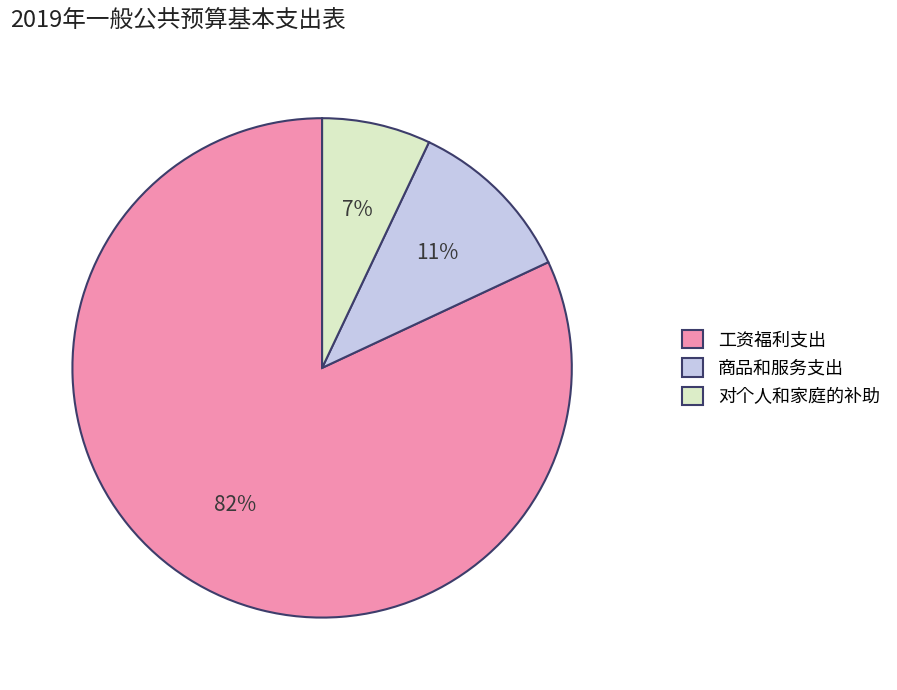

Does 商品和服务支出 represent more than half of the total?

No